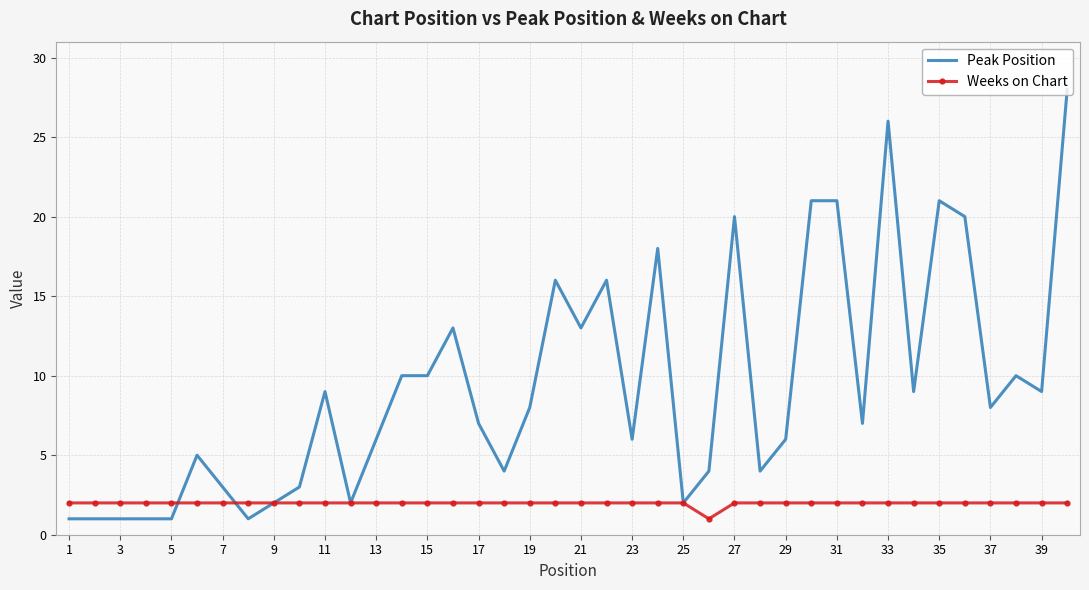

What is the highest value of the Peak Position series?

28